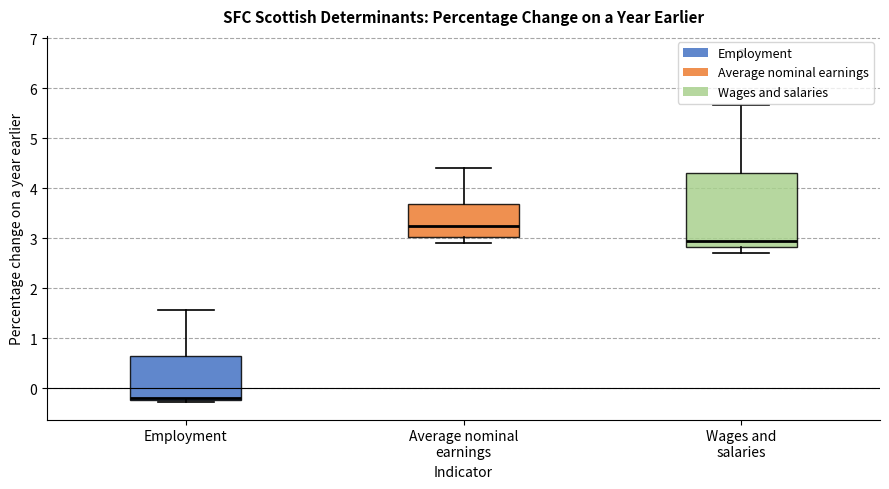

Reading left to right, transcribe this box plot: for each box, give where its median line is, the range the box spans, and where its two whiskers end, as read against the y-axis. The values are not printed on the chart, so give them approximately, as read against the axis.

Employment: median -0.2 (just above the box's lower edge), box -0.2 to 0.6, whiskers -0.3 to 1.6
Average nominal earnings: median 3.2, box 3.0 to 3.7, whiskers 2.9 to 4.4
Wages and salaries: median 3.0, box 2.8 to 4.3, whiskers 2.7 to 5.7